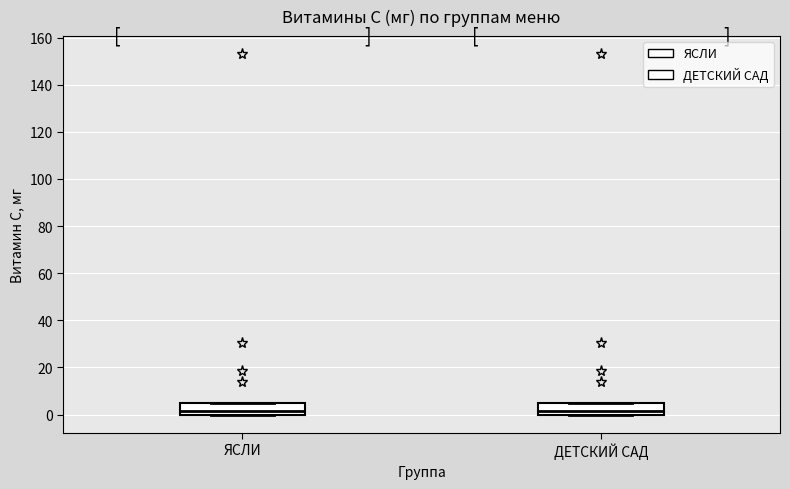

Reading left to right, transcribe this box plot: for each box, give where its median line is, the range the box spans, and where its two whiskers end, as read against the y-axis. The values are not printed on the chart, so give them approximately, as read against the axis.

ЯСЛИ: median 2, box 0 to 6, whiskers 0 to 6
ДЕТСКИЙ САД: median 2, box 0 to 6, whiskers 0 to 6